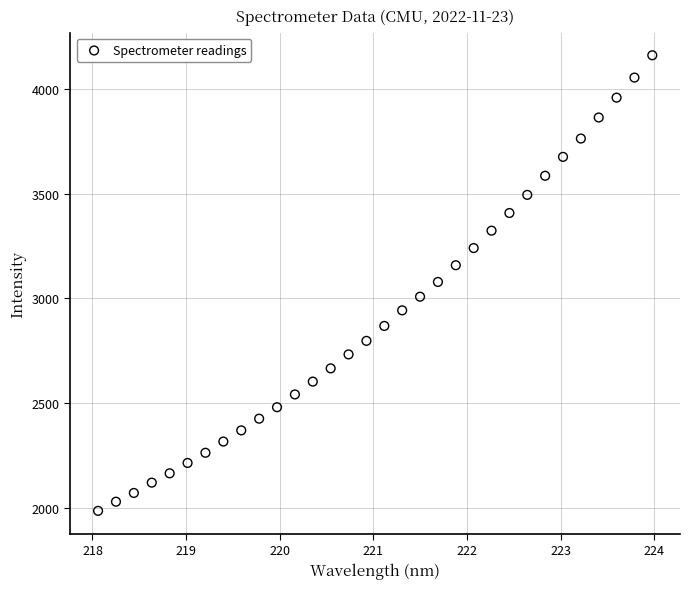

What is the range of X values (max minus min)?

5.9